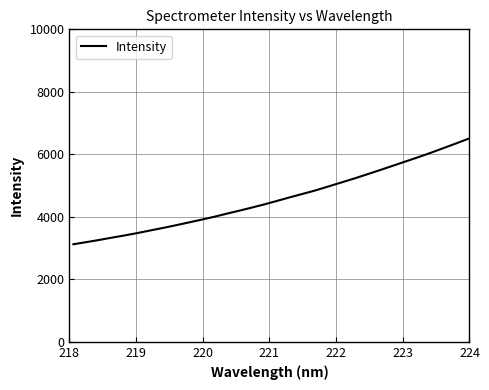

What is the minimum value shown in the chart?

3125.8